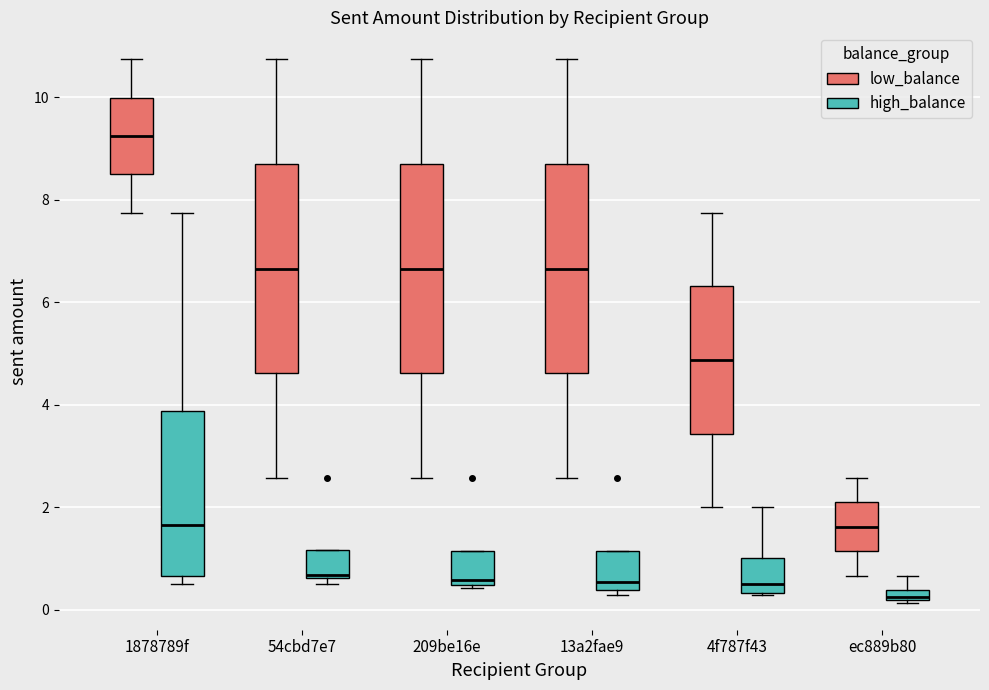

Which box's median line is the lowest?

ec889b80 (high_balance)